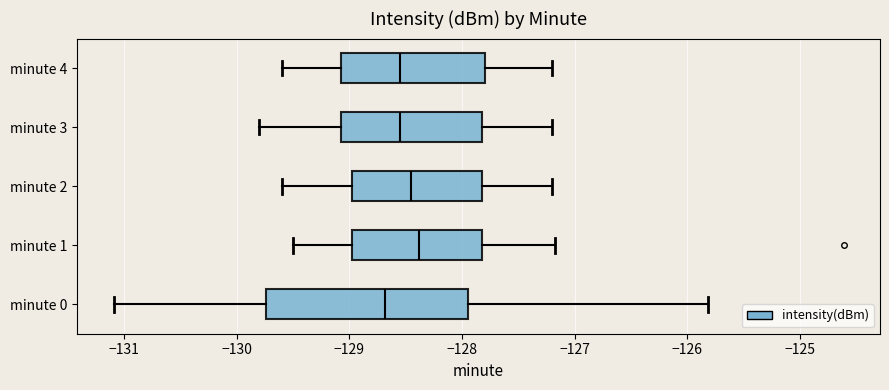

Which box has the furthest to the left median line?

minute 0